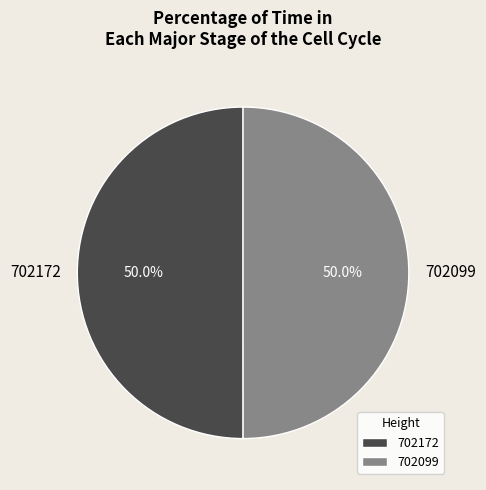

What is the ratio of the value at 702172 to the value at 702099?

1.0